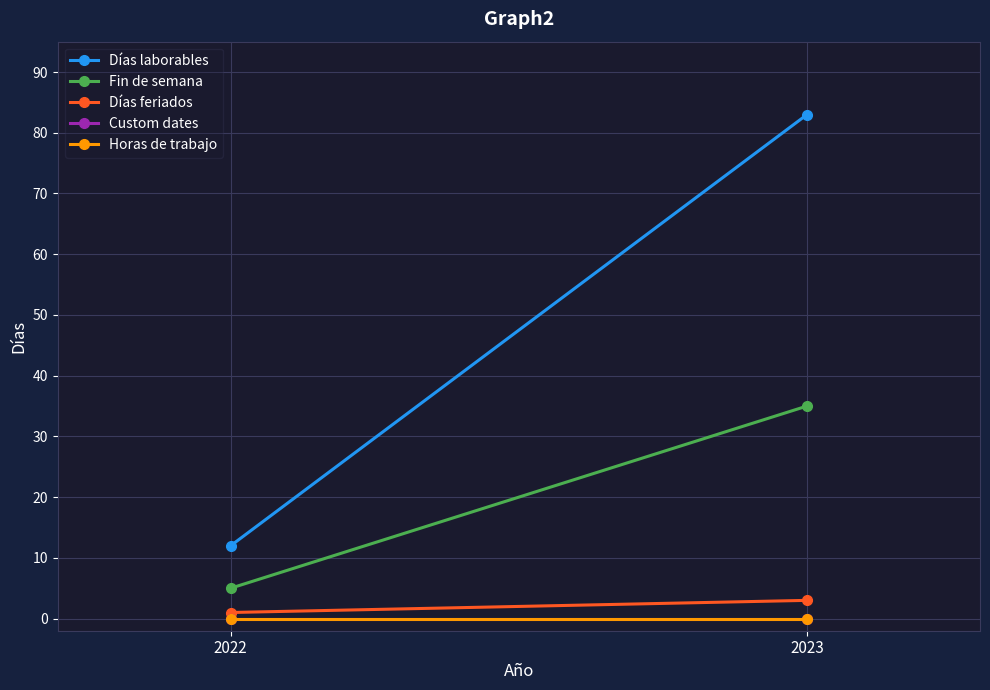

Rank the categories by Horas de trabajo value from lowest to highest.

2022, 2023